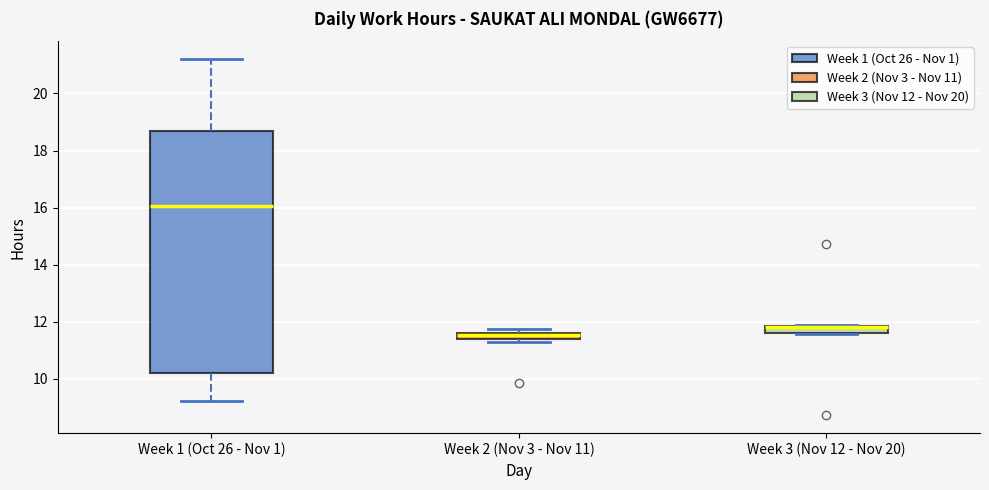

Comparing the boxes themselves (not the whiskers), which one is the tallest?

Week 1 (Oct 26 - Nov 1)